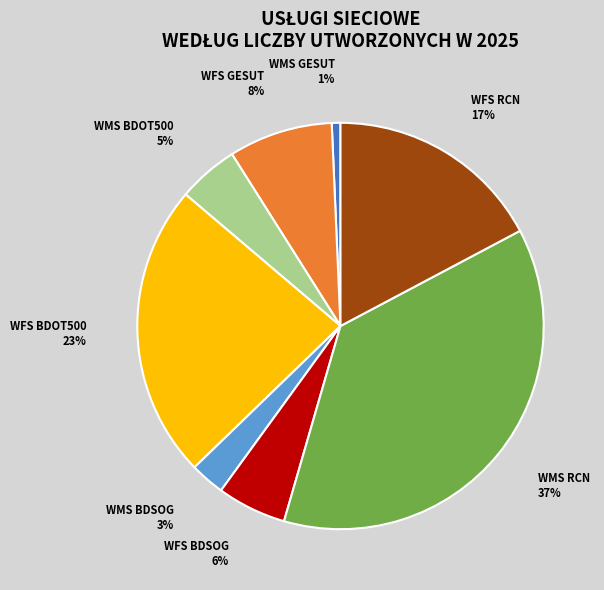

Which has a higher value, WFS RCN or WMS BDOT500?

WFS RCN